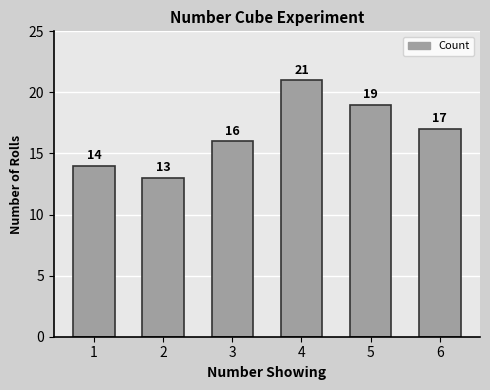

Reading right to left, transcribe all the data shown in this chart.

6=17	5=19	4=21	3=16	2=13	1=14